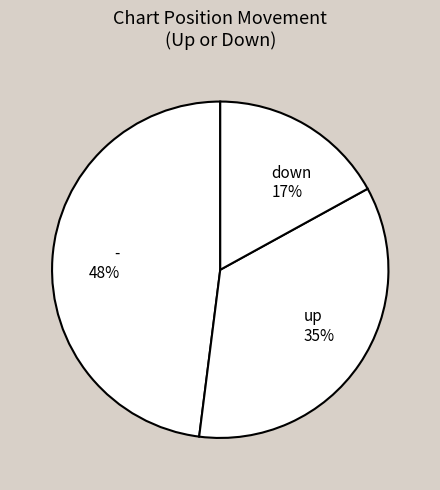

Count the number of slices in the pie.

3